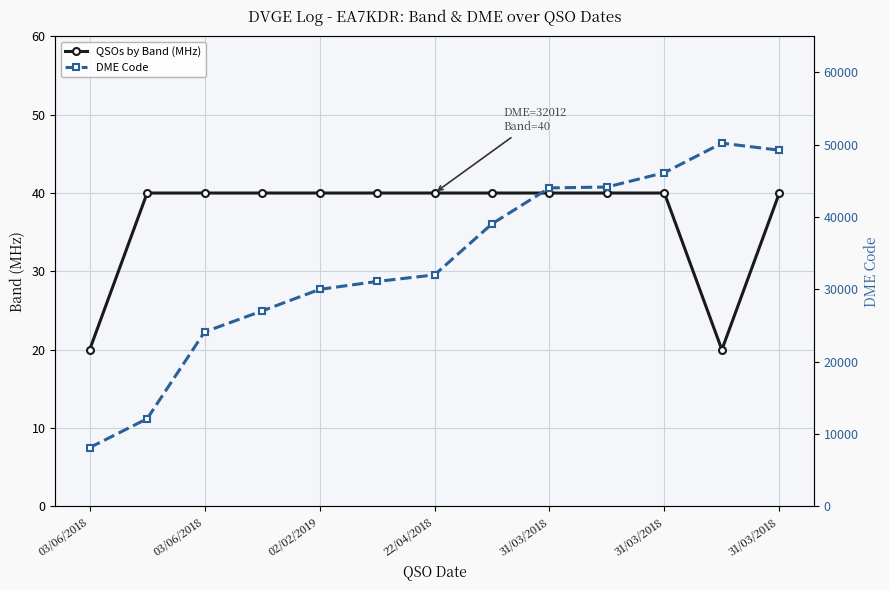

Reading left to right, transcribe all the data shown in this chart.

QSOs by Band (MHz): 20	40	40	40	40	40	40	40	40	40	40	20	40
DME Code: 8138	12127	24132	27028	30009	31107	32012	39073	44041	44160	46147	50222	49255